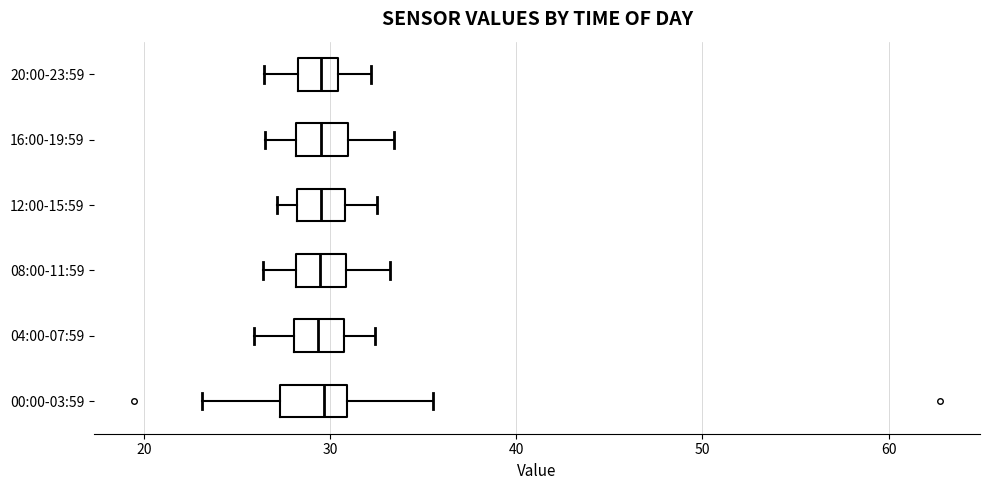

Reading bottom to top, transcribe this box plot: for each box, give where its median line is, the range the box spans, and where its two whiskers end, as read against the x-axis. The values are not printed on the chart, so give them approximately, as read against the axis.

00:00-03:59: median 30, box 27 to 31, whiskers 23 to 36
04:00-07:59: median 29, box 28 to 31, whiskers 26 to 32
08:00-11:59: median 29, box 28 to 31, whiskers 26 to 33
12:00-15:59: median 30, box 28 to 31, whiskers 27 to 33
16:00-19:59: median 30, box 28 to 31, whiskers 27 to 33
20:00-23:59: median 30 (inside the box), box 28 to 30, whiskers 26 to 32